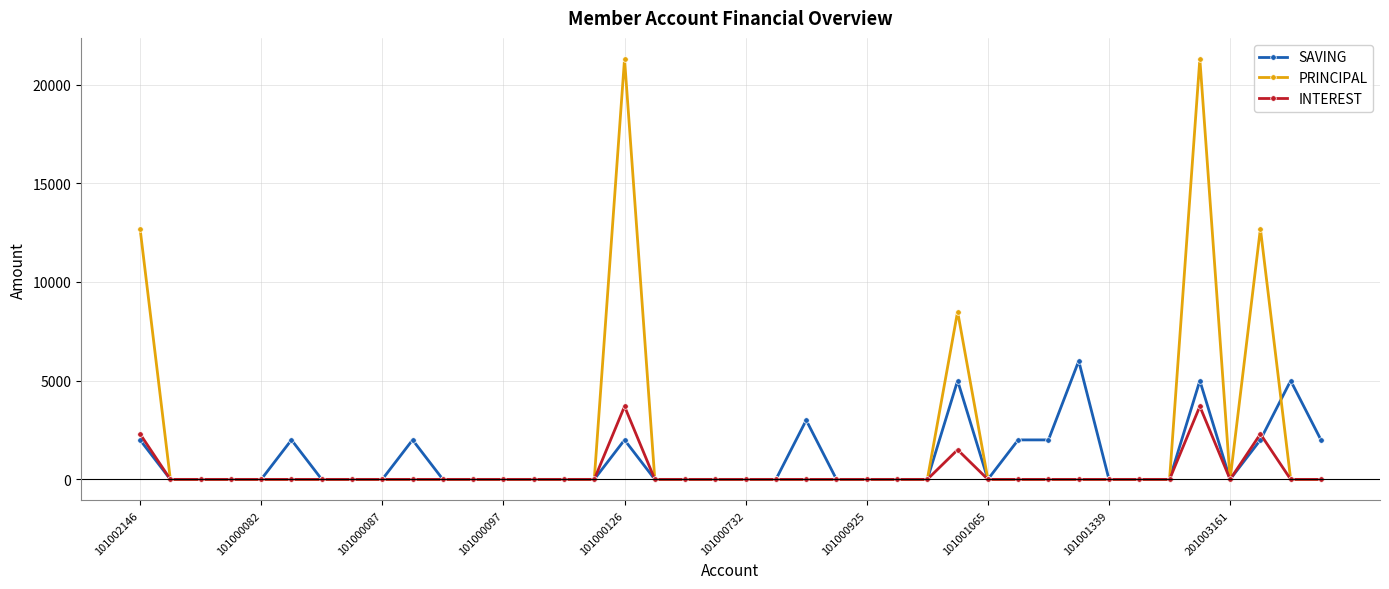

After their last crossing, which series has the higher values: SAVING or INTEREST?

SAVING